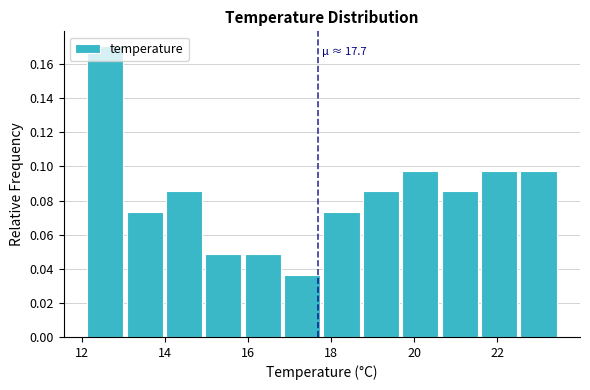

Which range on the x-axis has the tallest bar?

12.2 to 13.0